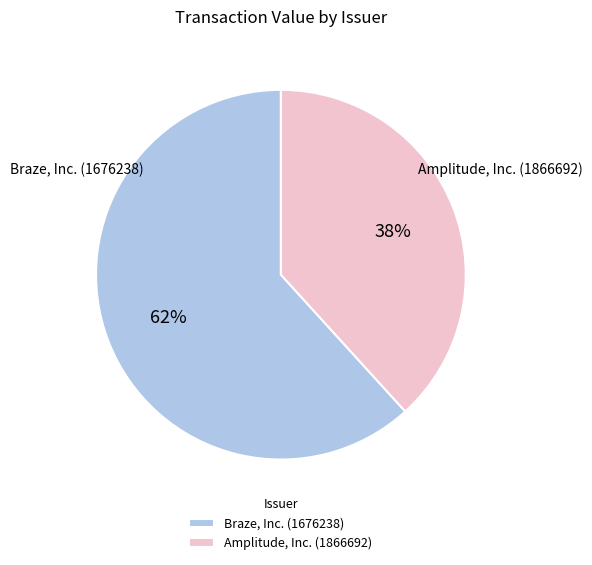

What is the majority slice?

Braze, Inc. (1676238)